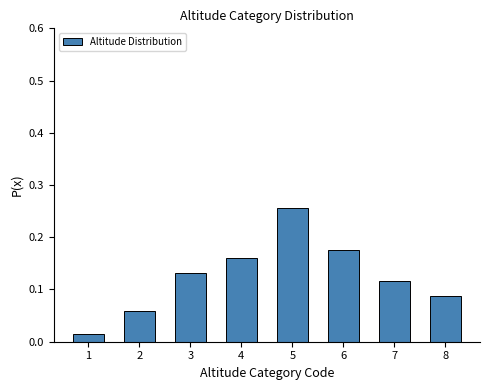

Which label corresponds to the largest value in the chart?

5